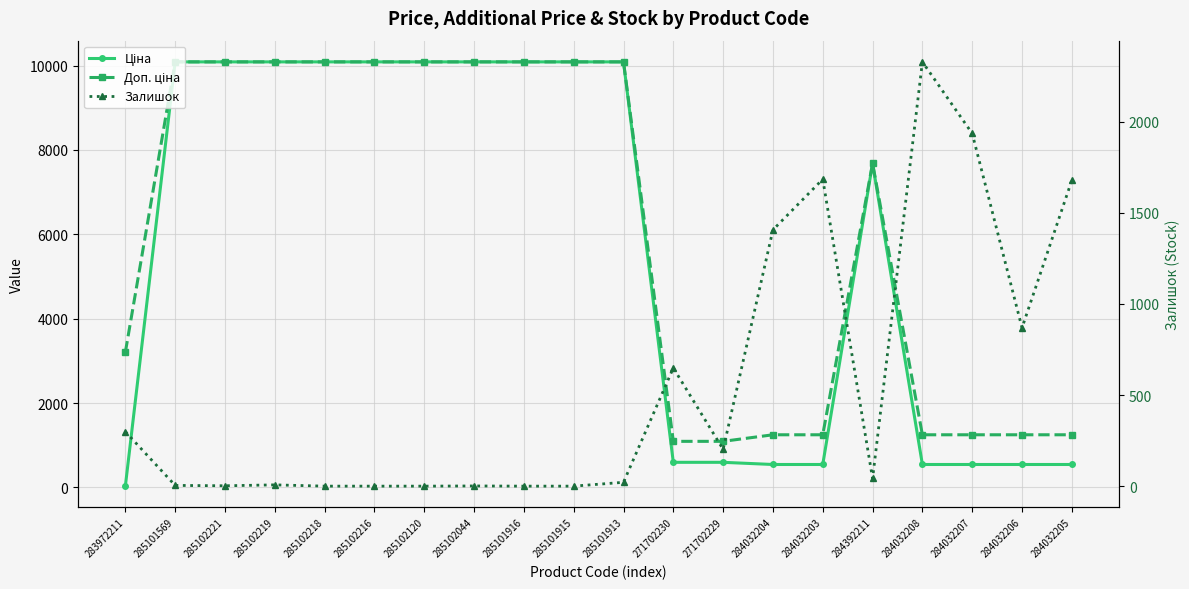

Between 285101915 and 285102120, which is larger?

285101915